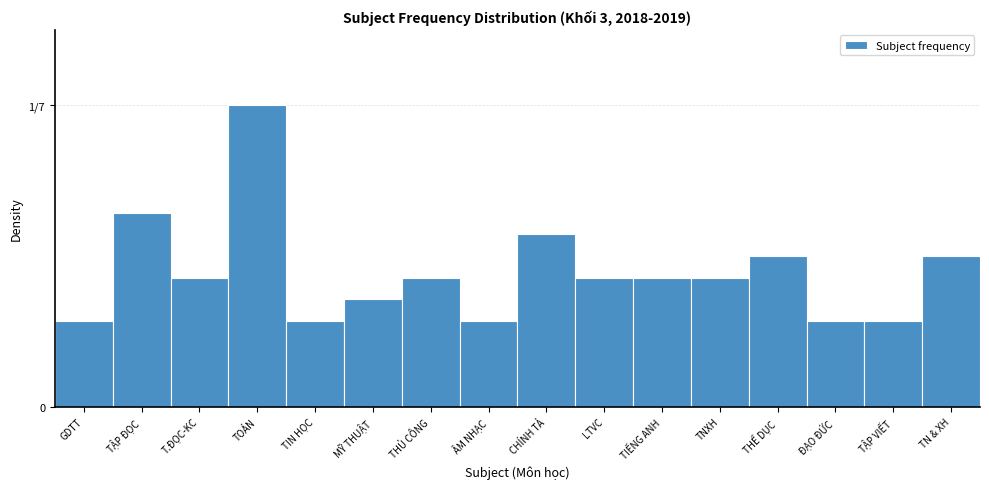

Does the chart contain any negative values?

No